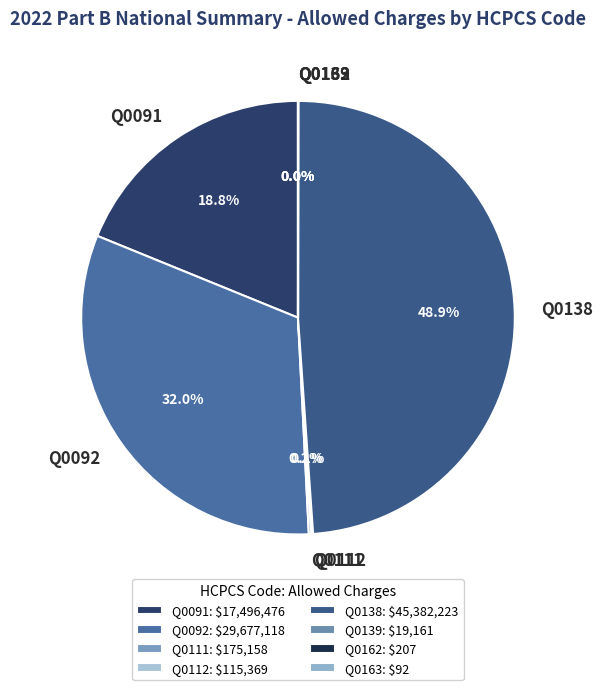

To the nearest percent, what portion does Q0138 represent?

49%